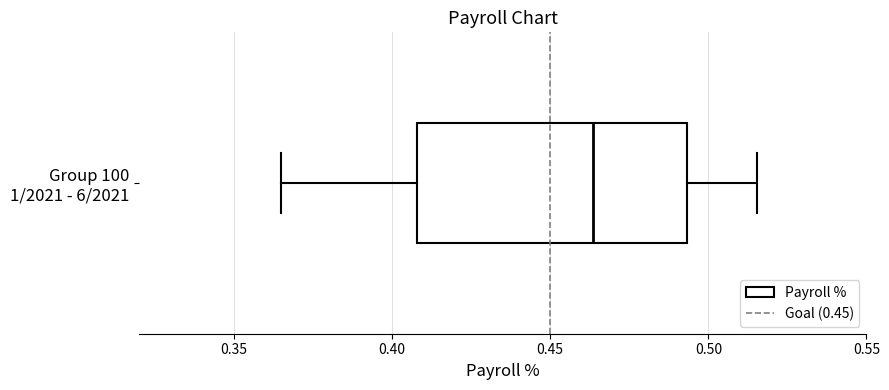

Read this box plot against the x-axis: the position of the median line, the range covered by the box, and the ends of both whiskers. The values are not printed on the chart, so give them approximately, as read against the axis.

median 0.465, box 0.410 to 0.495, whiskers 0.365 to 0.515